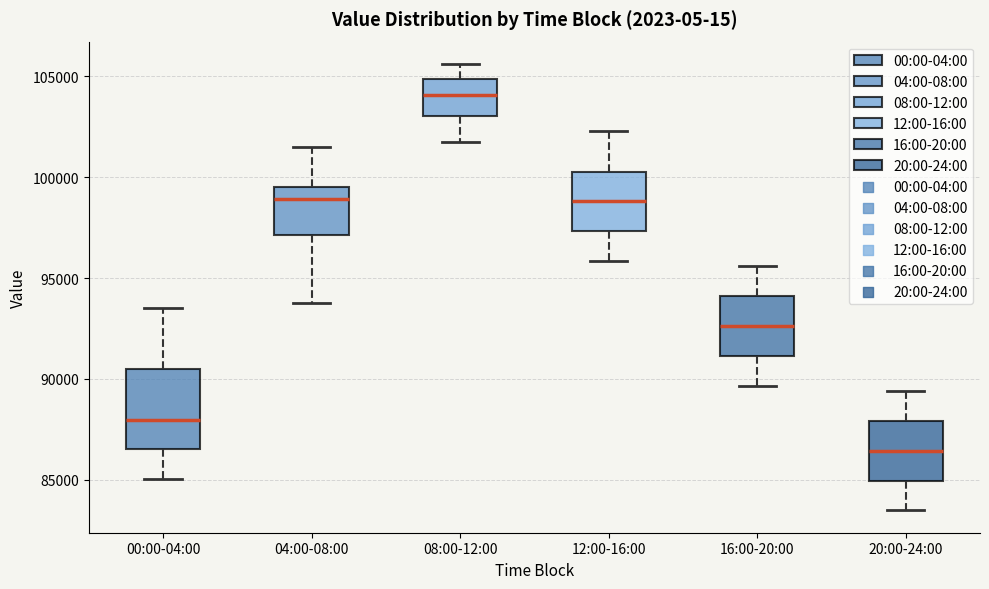

Which box has the highest median line?

08:00-12:00